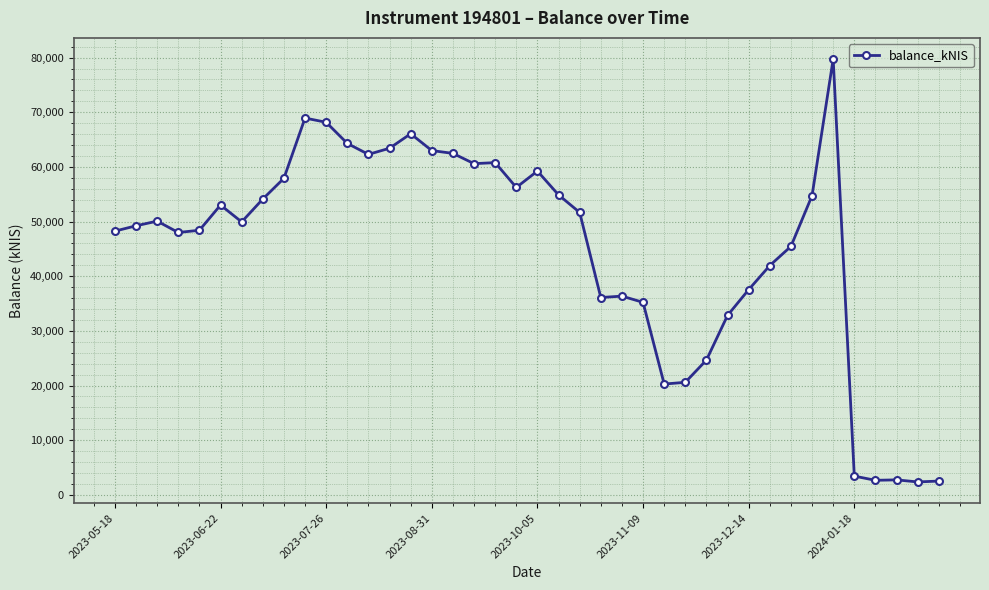

True or false: the data has more than 1 interior local peaks.

True